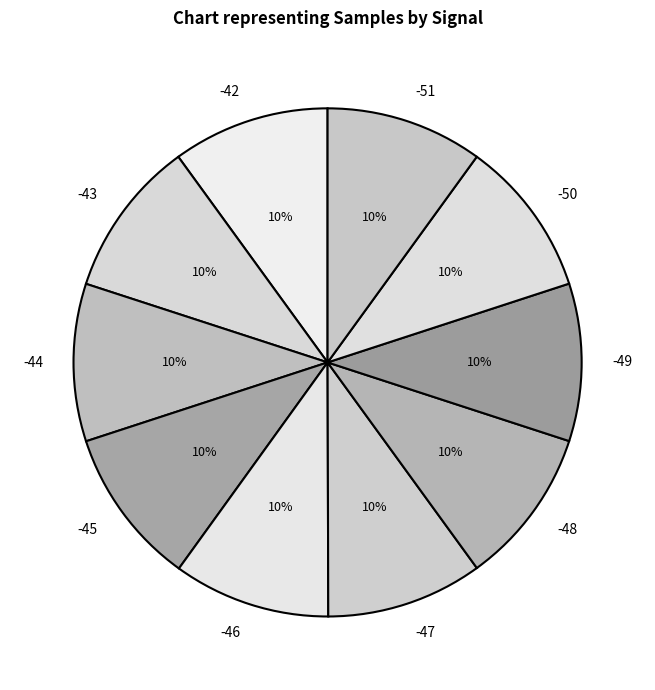

What percentage is the -45 slice, to the nearest percent?

10%